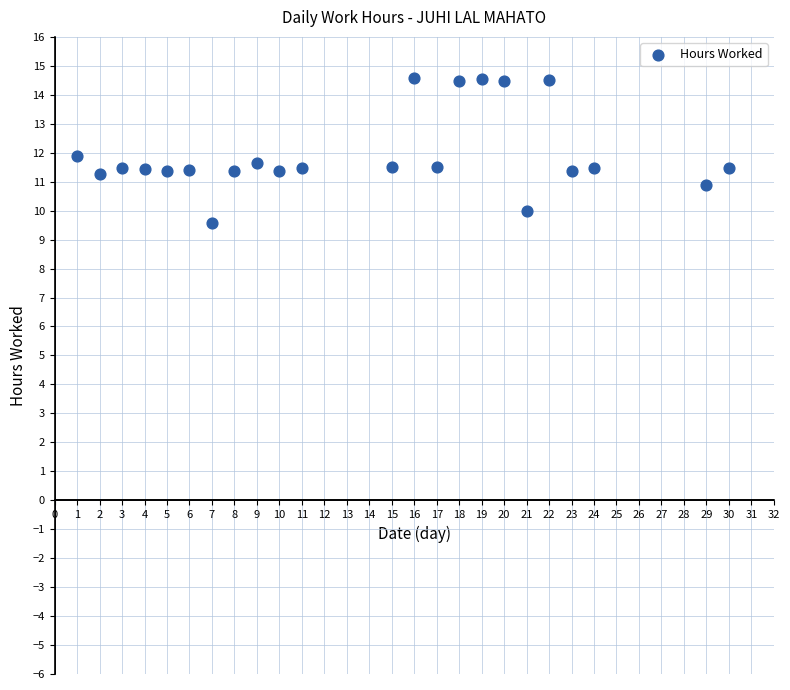

What is the range of Y values (max minus min)?

5.0